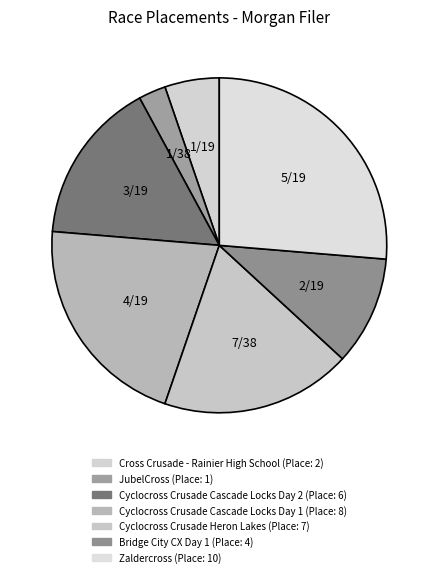

Rank the categories by value from lowest to highest.

JubelCross, Cross Crusade - Rainier High School, Bridge City CX Day 1, Cyclocross Crusade Cascade Locks Day 2, Cyclocross Crusade Heron Lakes, Cyclocross Crusade Cascade Locks Day 1, Zaldercross